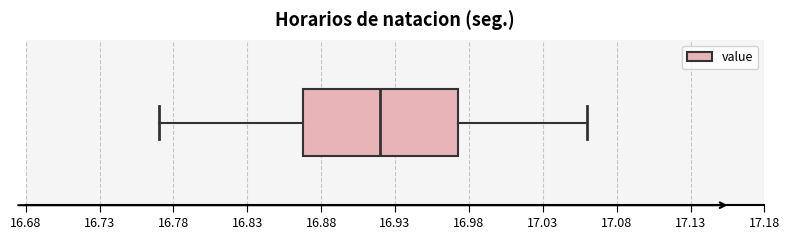

Read this box plot against the x-axis: the position of the median line, the range covered by the box, and the ends of both whiskers. The values are not printed on the chart, so give them approximately, as read against the axis.

median 16.920, box 16.870 to 16.975, whiskers 16.770 to 17.060